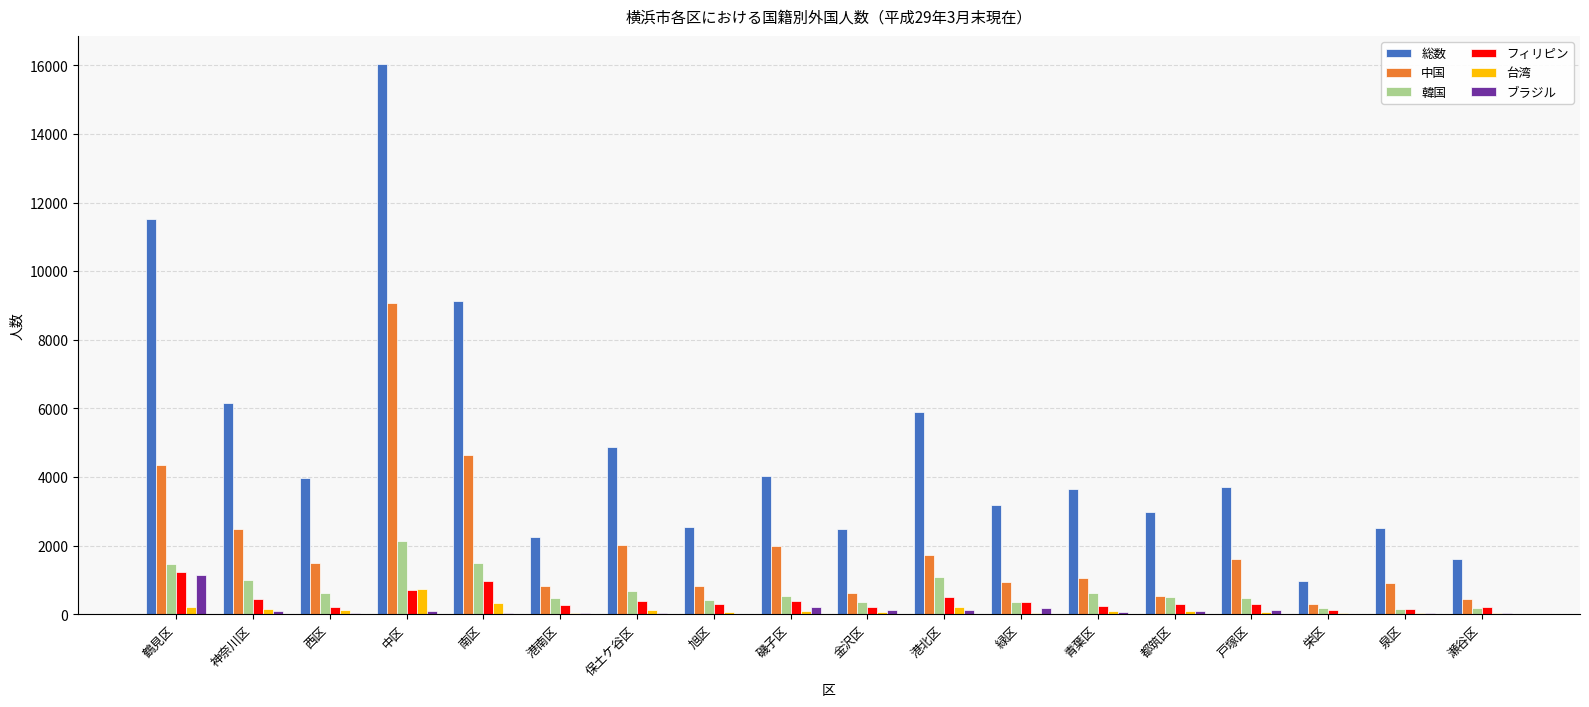

Which series changed the most between 中区 and 金沢区?

総数